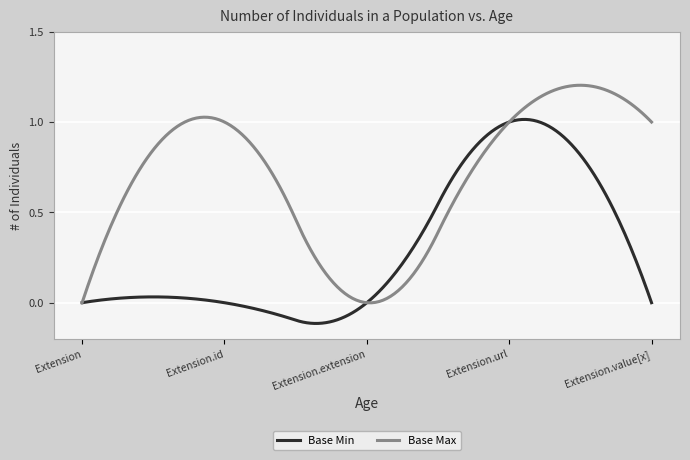

Rank the series by their maximum value, from lowest to highest.

Base Min, Base Max